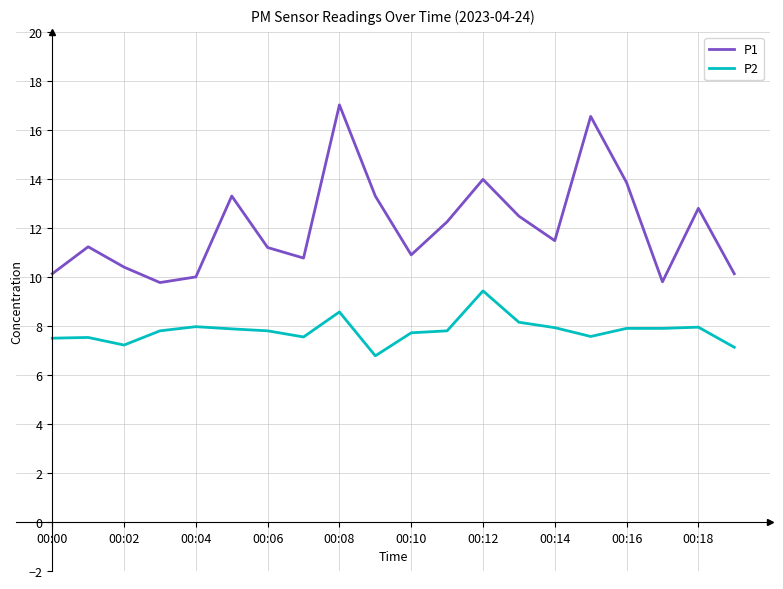

List the series in order of their peak value, highest first.

P1, P2